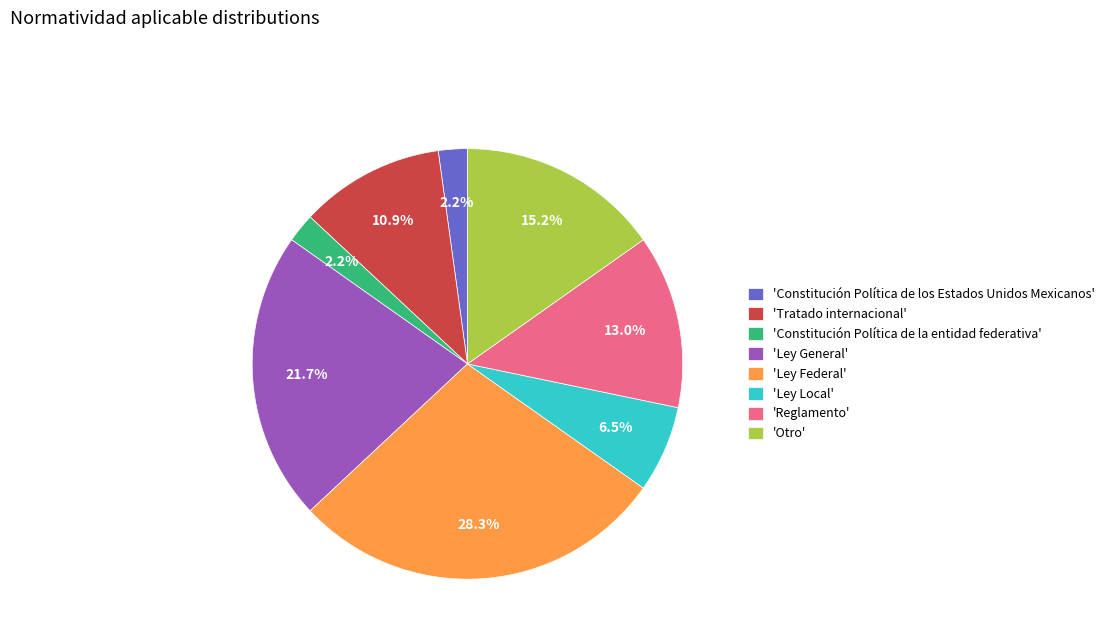

Combined, do 'Constitución Política de los Estados Unidos Mexicanos' and 'Reglamento' account for over 50%?

No